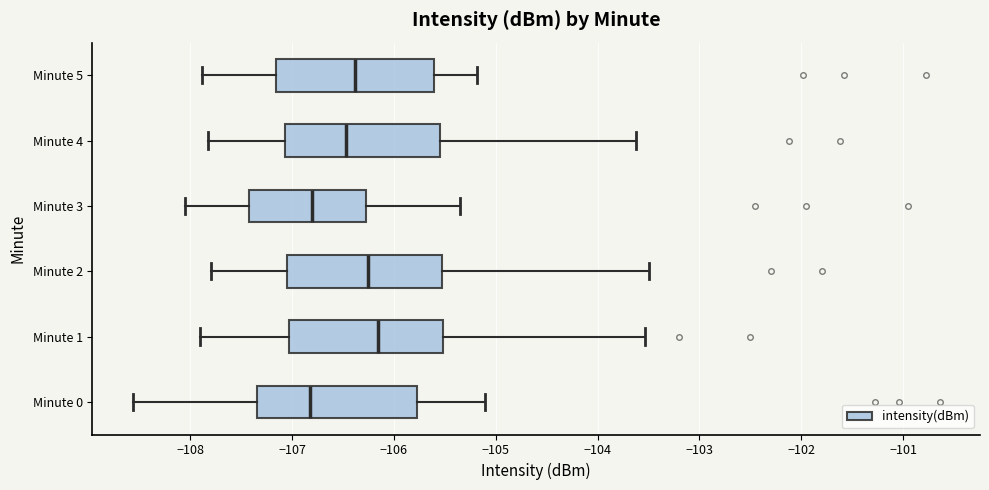

Reading bottom to top, read every box against the x-axis: the position of its median line, the range the box covers, and the ends of its whiskers. The values are not printed on the chart, so give them approximately, as read against the axis.

Minute 0: median -106.8, box -107.3 to -105.8, whiskers -108.6 to -105.1
Minute 1: median -106.2, box -107.0 to -105.5, whiskers -107.9 to -103.5
Minute 2: median -106.2, box -107.0 to -105.5, whiskers -107.8 to -103.5
Minute 3: median -106.8, box -107.4 to -106.3, whiskers -108.0 to -105.3
Minute 4: median -106.5, box -107.1 to -105.5, whiskers -107.8 to -103.6
Minute 5: median -106.4, box -107.2 to -105.6, whiskers -107.9 to -105.2